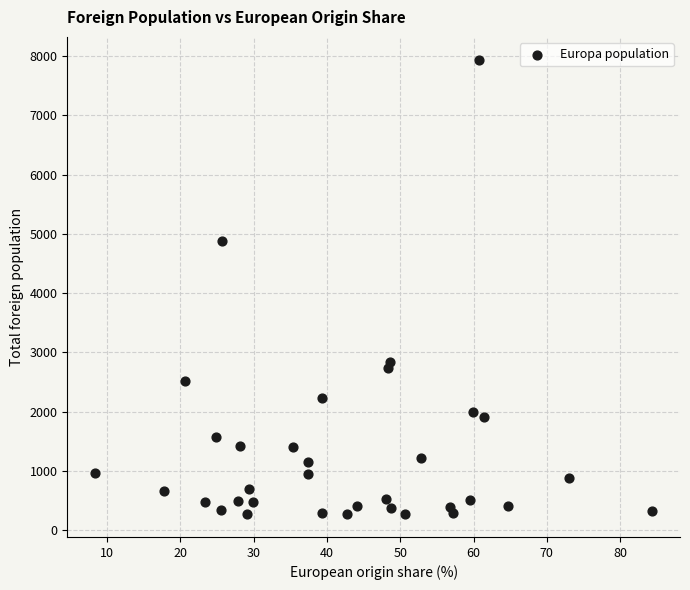

What is the range of Y values (max minus min)?

7669